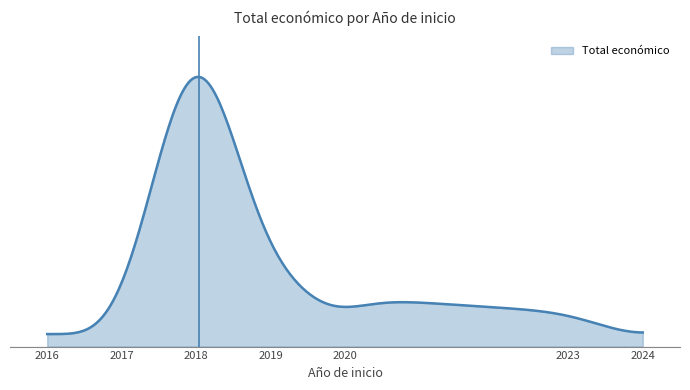

What is the average value?

8053442